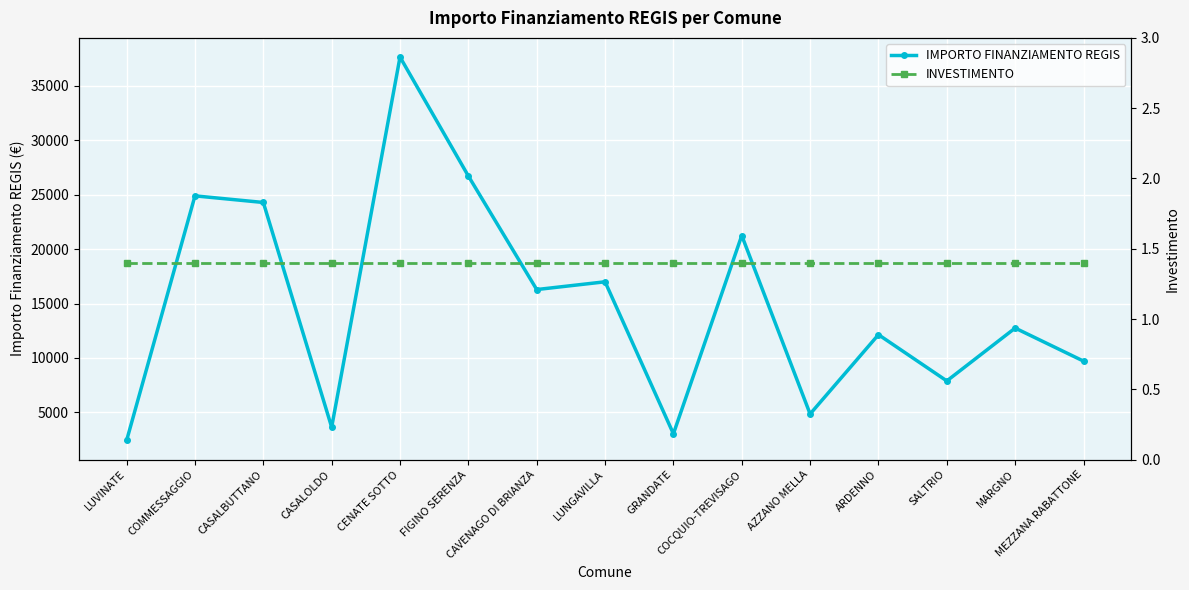

Where is the first local minimum for IMPORTO FINANZIAMENTO REGIS?

CASALOLDO